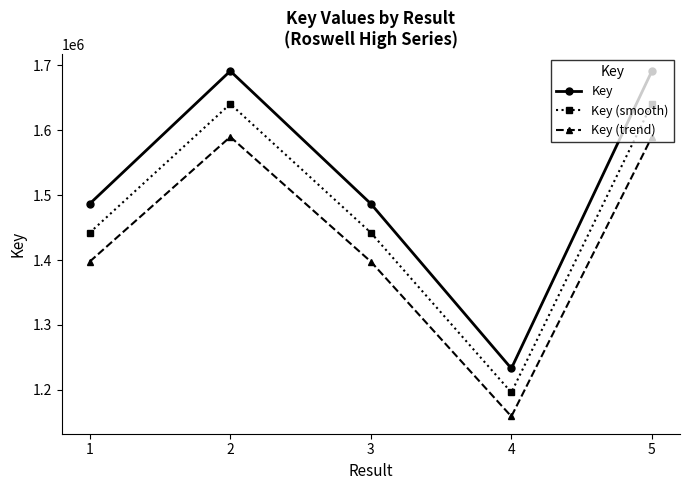

Count the number of categories in the chart.

5